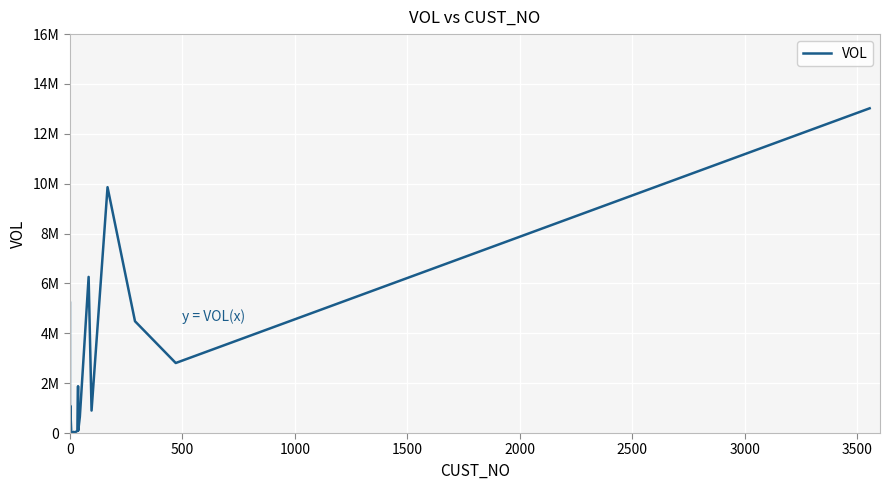

What is the smallest value displayed?

703.5